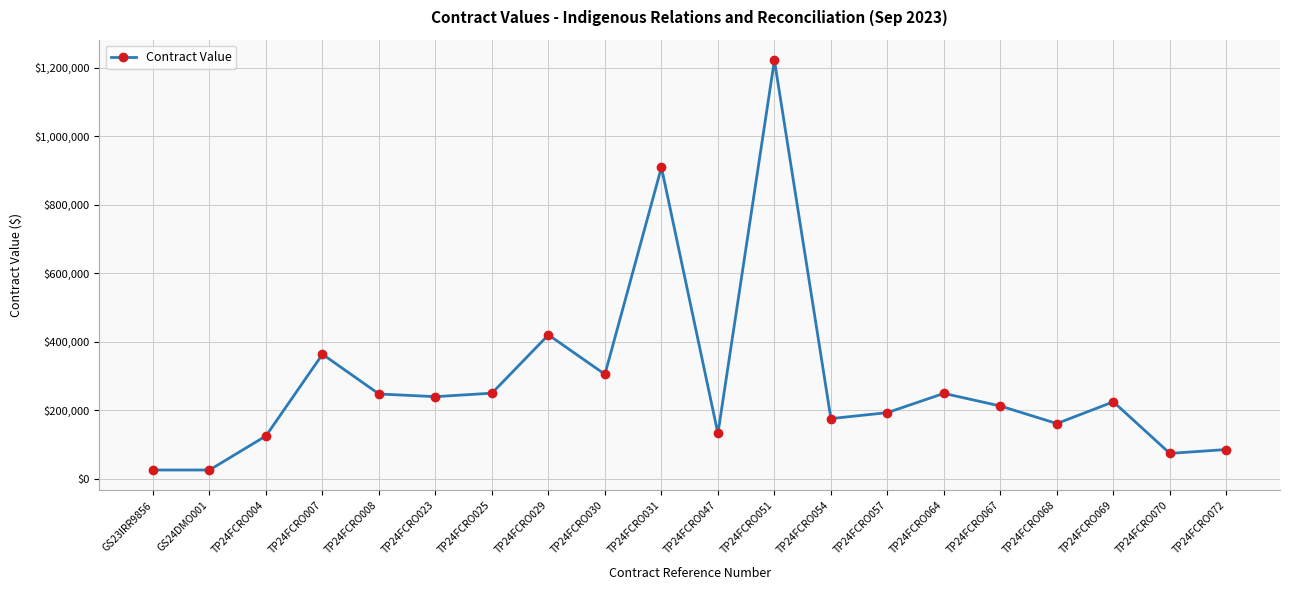

What is the greatest value displayed?

1221366